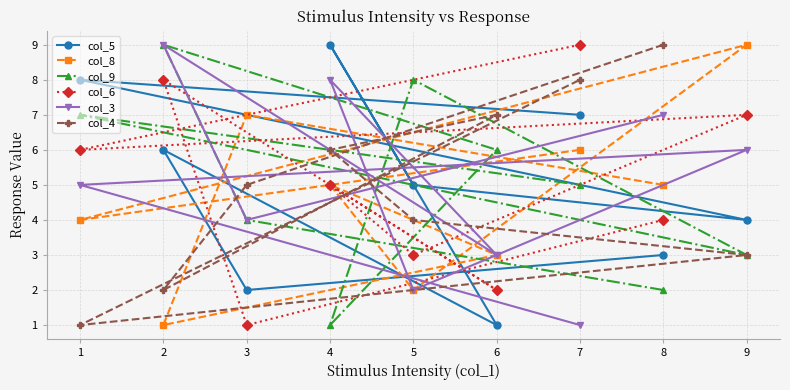

True or false: col_9 has a value of 1 at 8.

False